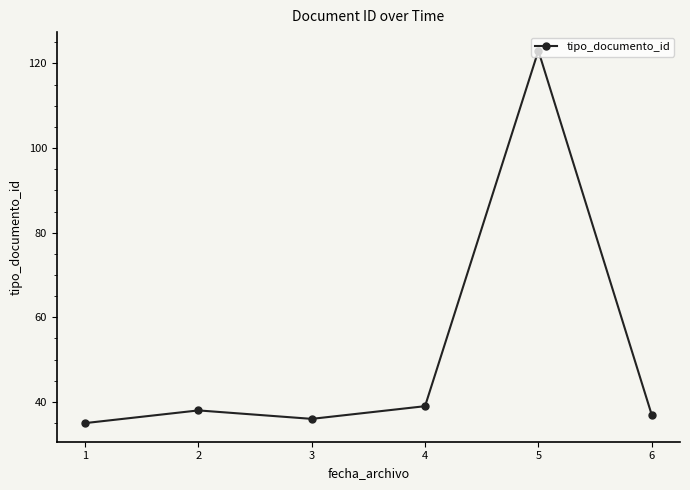

How many data points are less than 38?

3